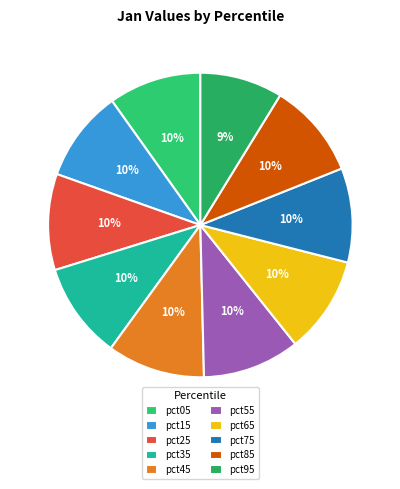

What percentage is the pct45 slice, to the nearest percent?

10%